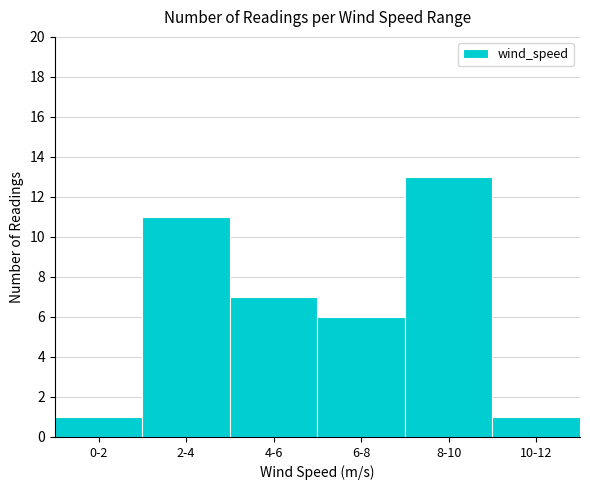

Reading left to right, what are all the values shown in this chart?

1	11	7	6	13	1